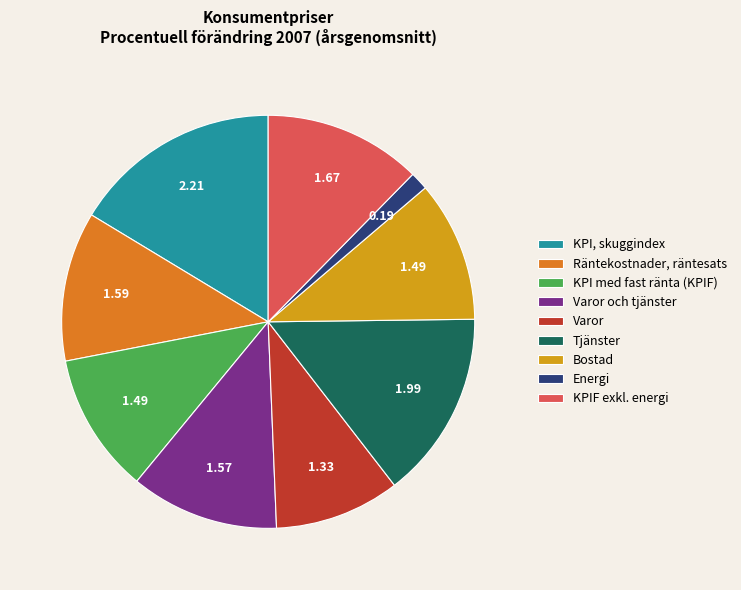

Which has a higher value, Bostad or Tjänster?

Tjänster